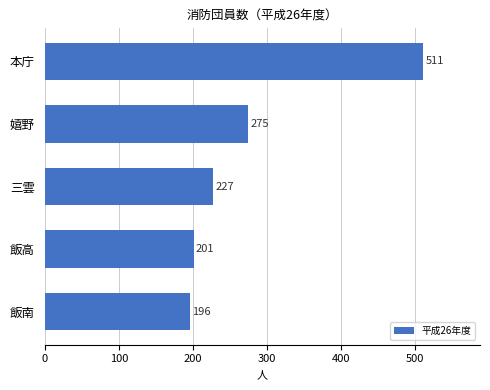

Reading bottom to top, what are all the values shown in this chart?

飯南=196	飯高=201	三雲=227	嬉野=275	本庁=511